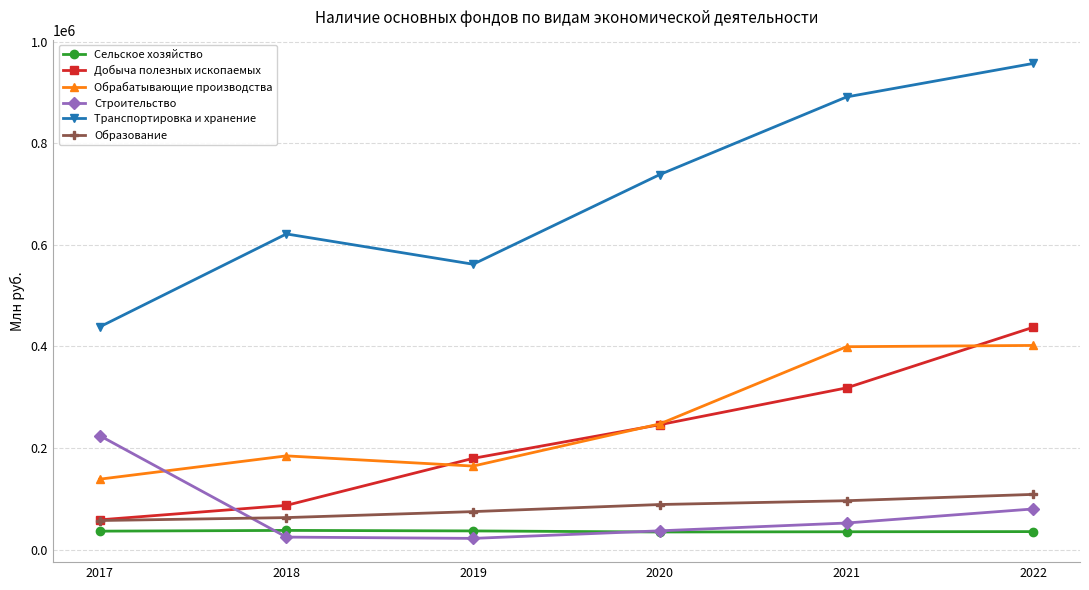

How many lines are shown in the chart?

6